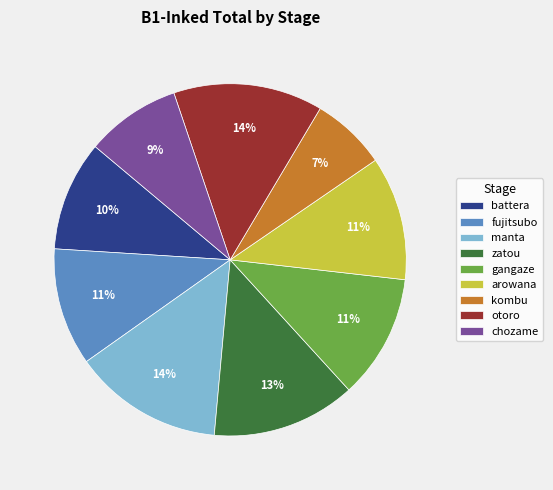

How many segments does this pie chart have?

9